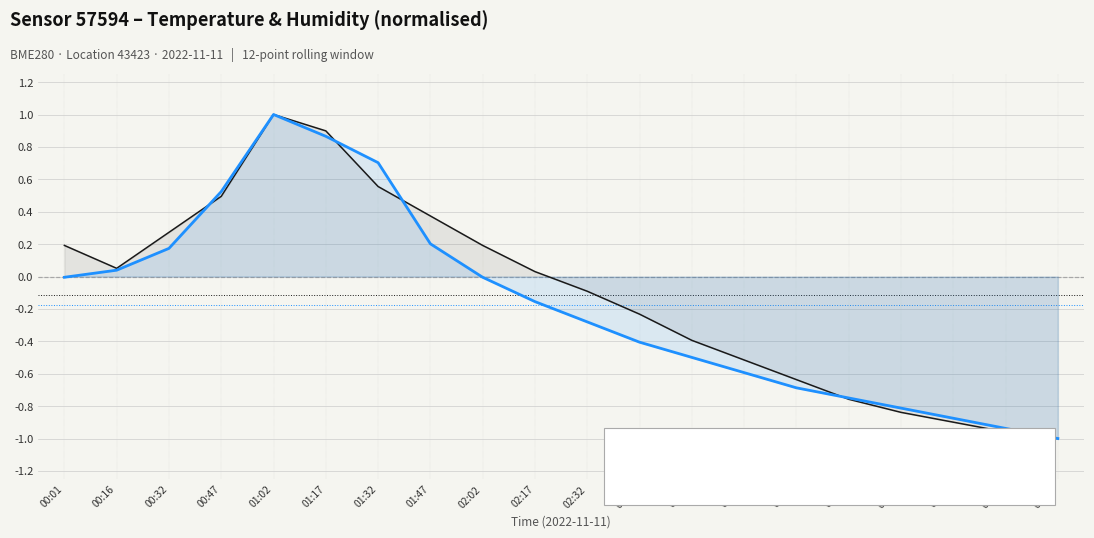

What are all the series names shown in the legend?

temperature, humidity